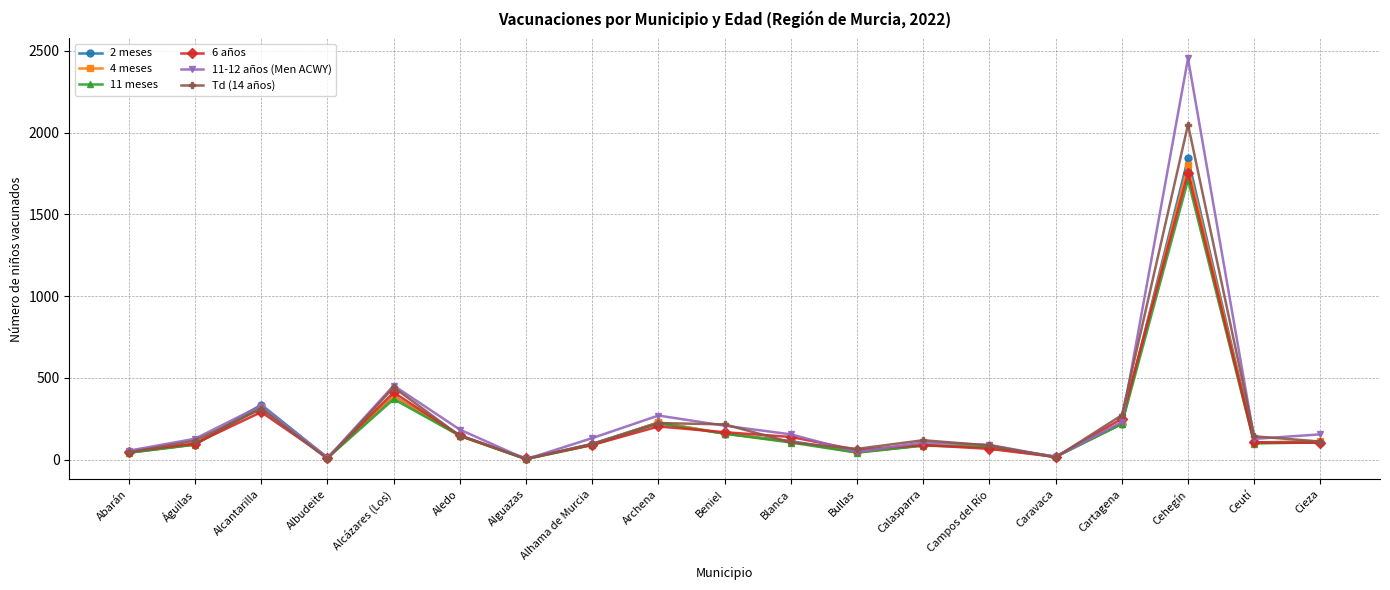

Which series has the largest total across all categories?

11-12 años (Men ACWY)